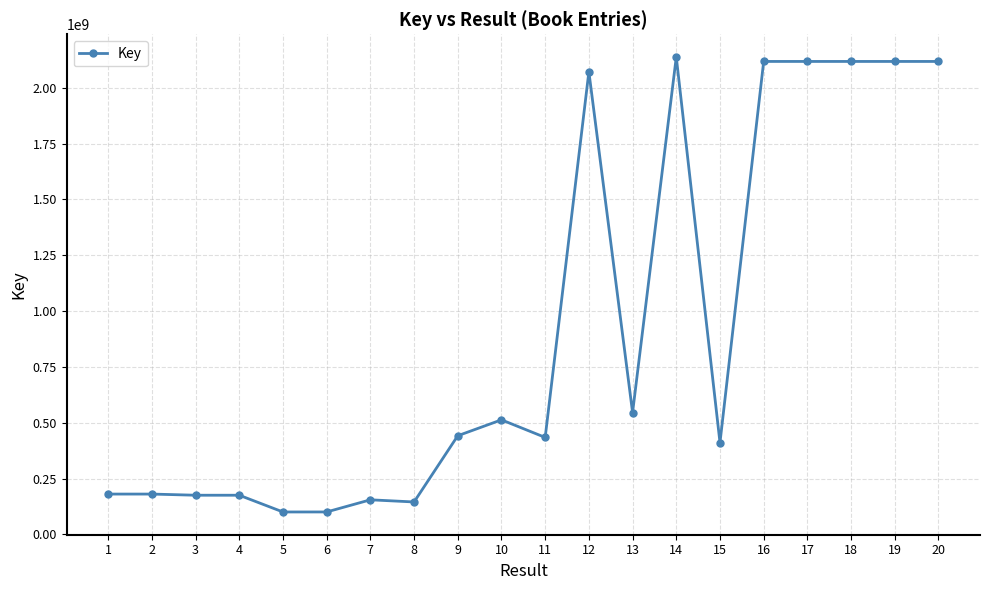

What is the value of the 2nd point from the left?

180486305